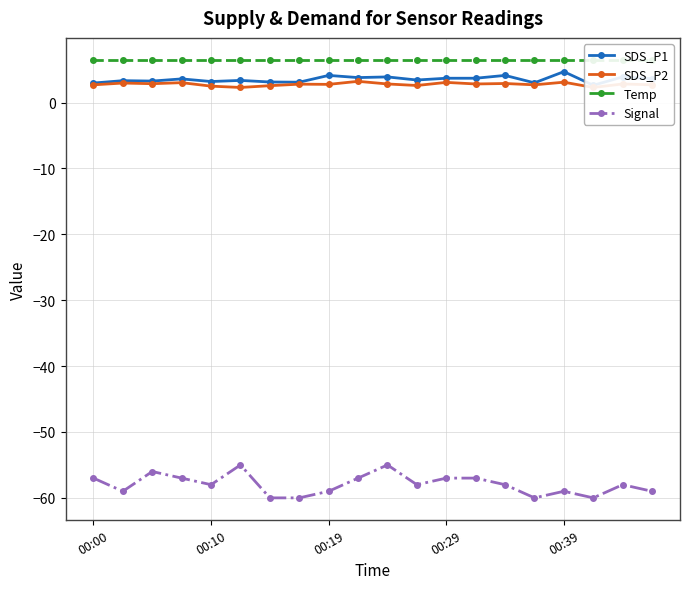

List the series in order of their peak value, lowest first.

Signal, SDS_P2, SDS_P1, Temp